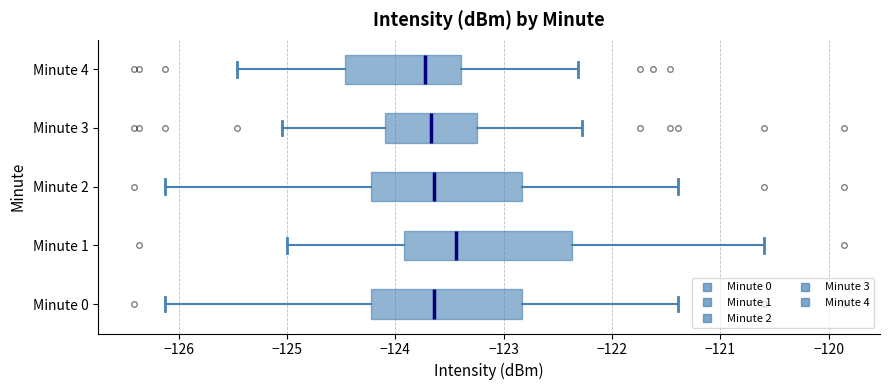

Comparing the boxes themselves (not the whiskers), which one is the widest?

Minute 1